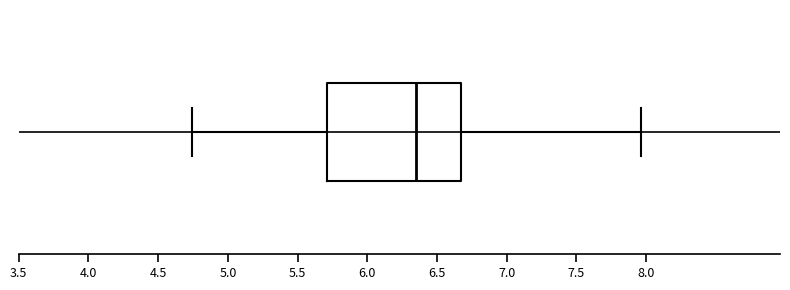

Where does the left whisker of the box end on the x-axis? The values are not printed on the chart, so give them approximately, as read against the axis.

4.75